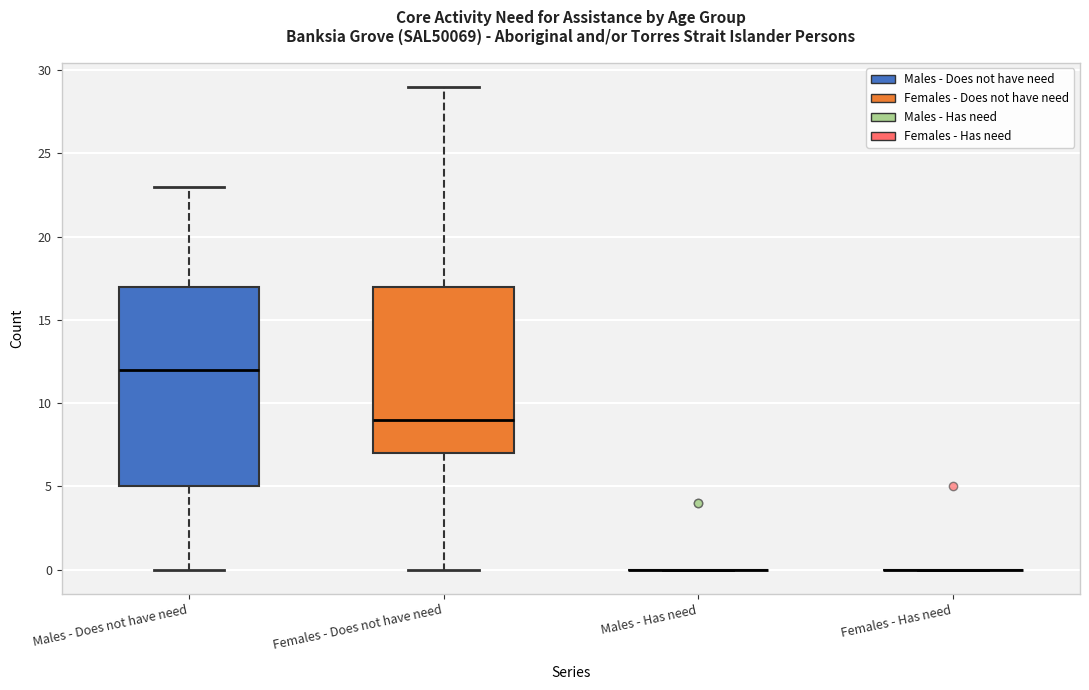

Comparing the boxes themselves (not the whiskers), which one is the tallest?

Males - Does not have need